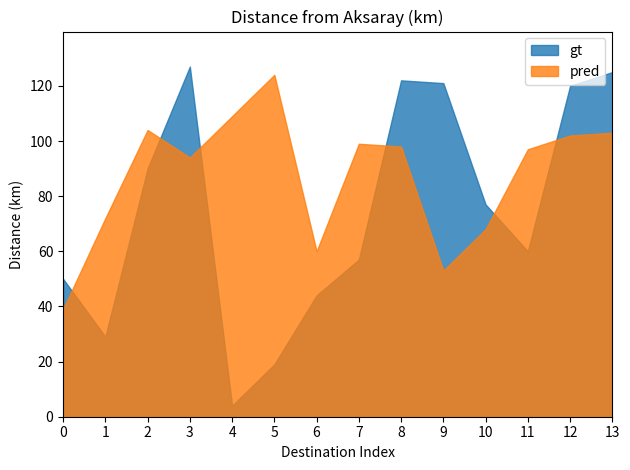

Is it true that pred equals 54 at 8?

False